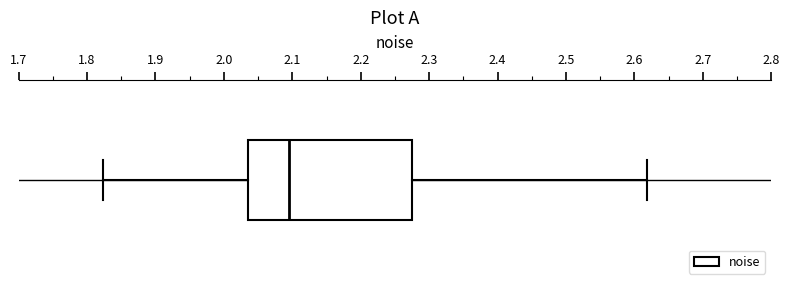

Where is the right edge of the box on the x-axis? The values are not printed on the chart, so give them approximately, as read against the axis.

2.27